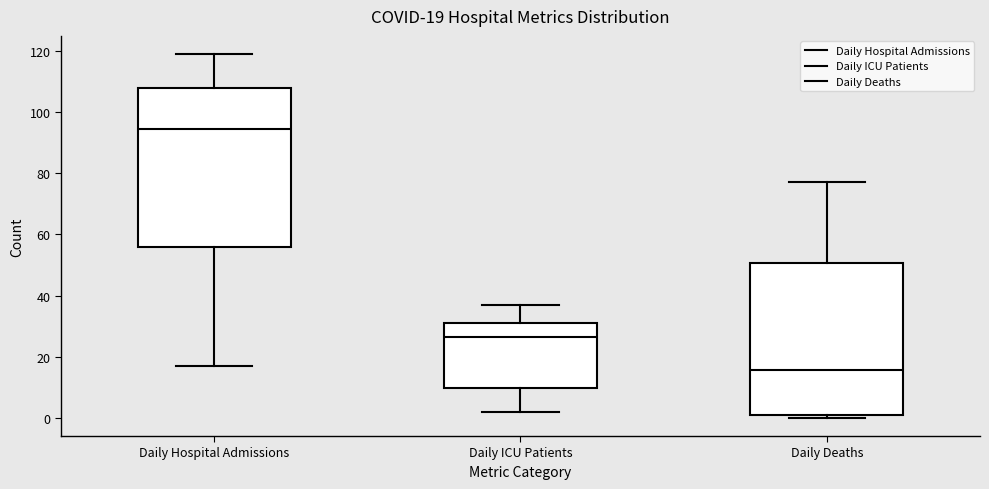

Which box's median line is the highest?

Daily Hospital Admissions